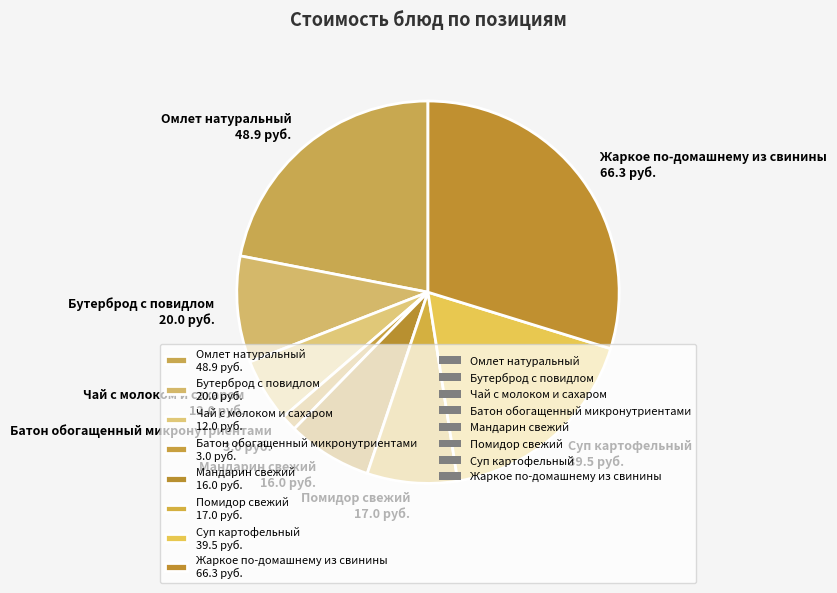

Which slice is the smallest?

Батон обогащенный микронутриентами